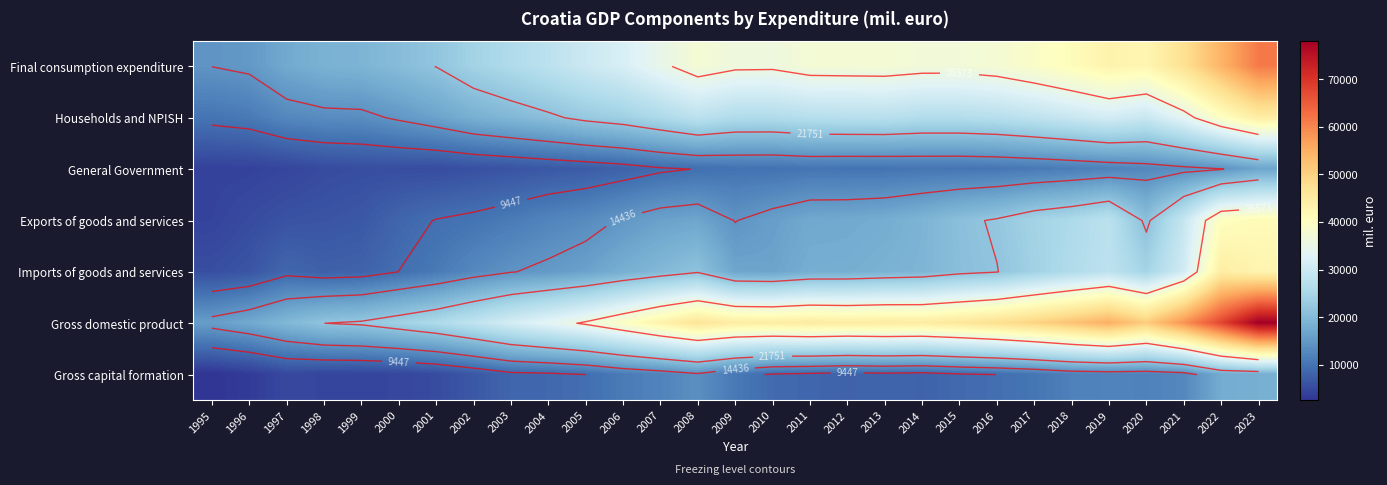

Is the value of Gross capital formation at 2009 greater than the value of General Government at 2007?

Yes